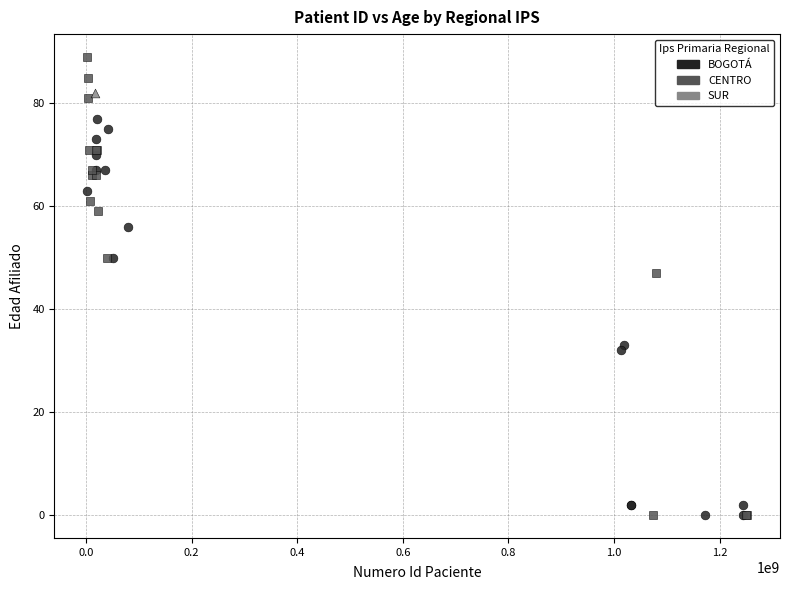

What are all the series names shown in the legend?

BOGOTÁ, CENTRO, SUR